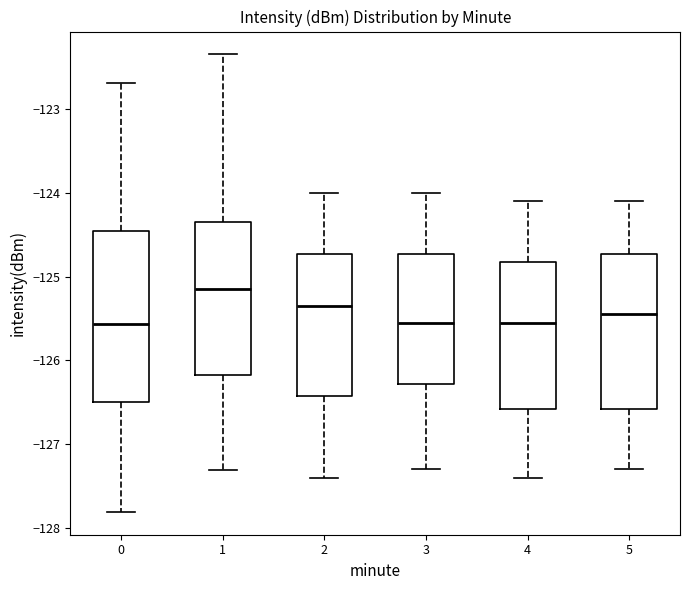

Which box's median line is the highest?

1